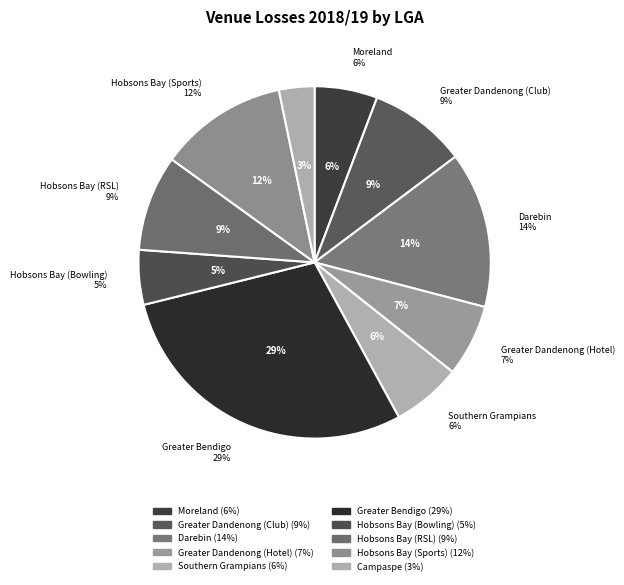

Which has a higher value, Campaspe or Darebin?

Darebin